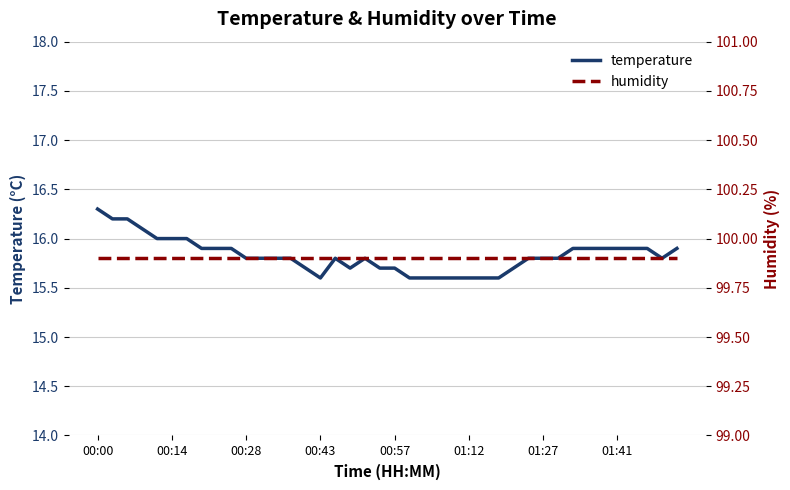

True or false: humidity and temperature cross at least once.

False